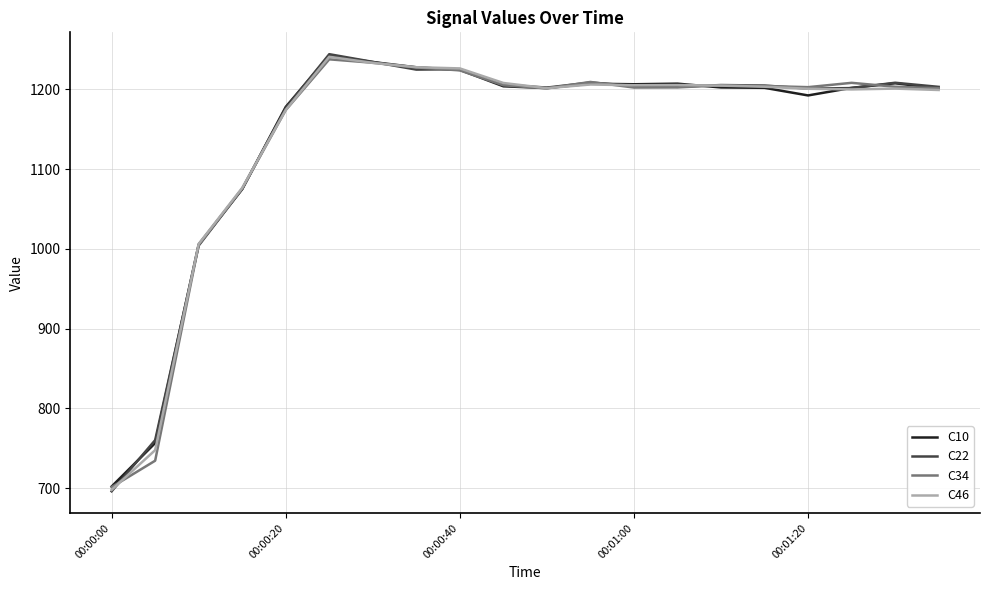

How many lines are shown in the chart?

4